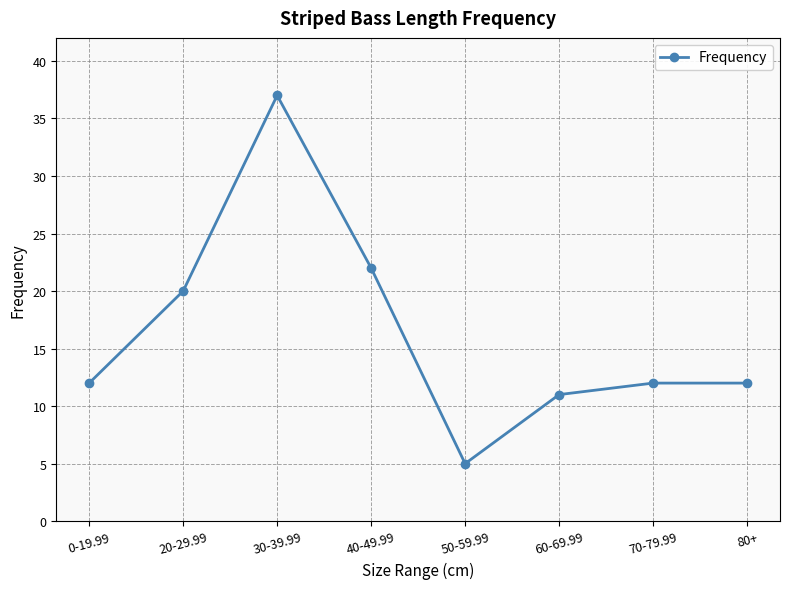

Is it true that the value at 60-69.99 is 11?

True